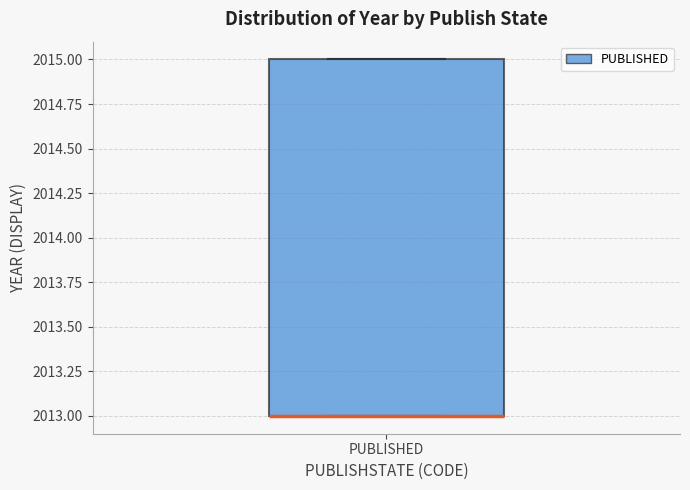

Transcribe this box plot: give where the median line is, the range the box spans, and where the two whiskers end, as read against the y-axis. The values are not printed on the chart, so give them approximately, as read against the axis.

median 2013 (drawn on the box's lower edge), box 2013 to 2015, whiskers 2013 to 2015